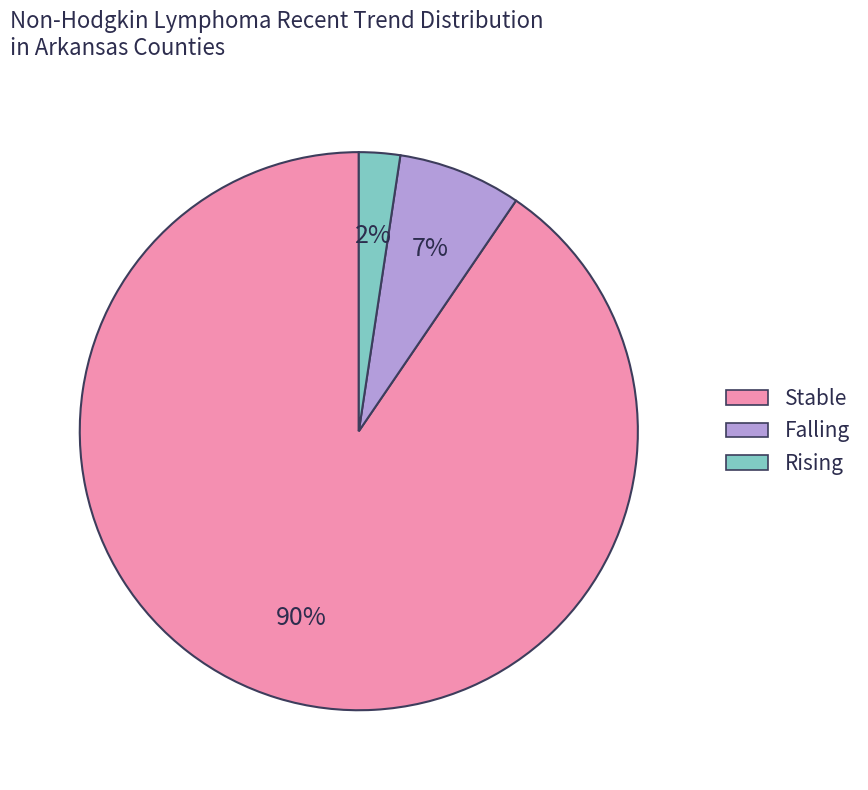

Is it true that Falling is 1% of the pie?

False